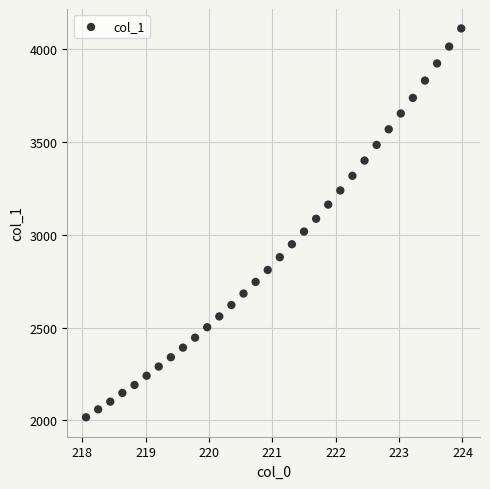

What is the range of X values (max minus min)?

5.9